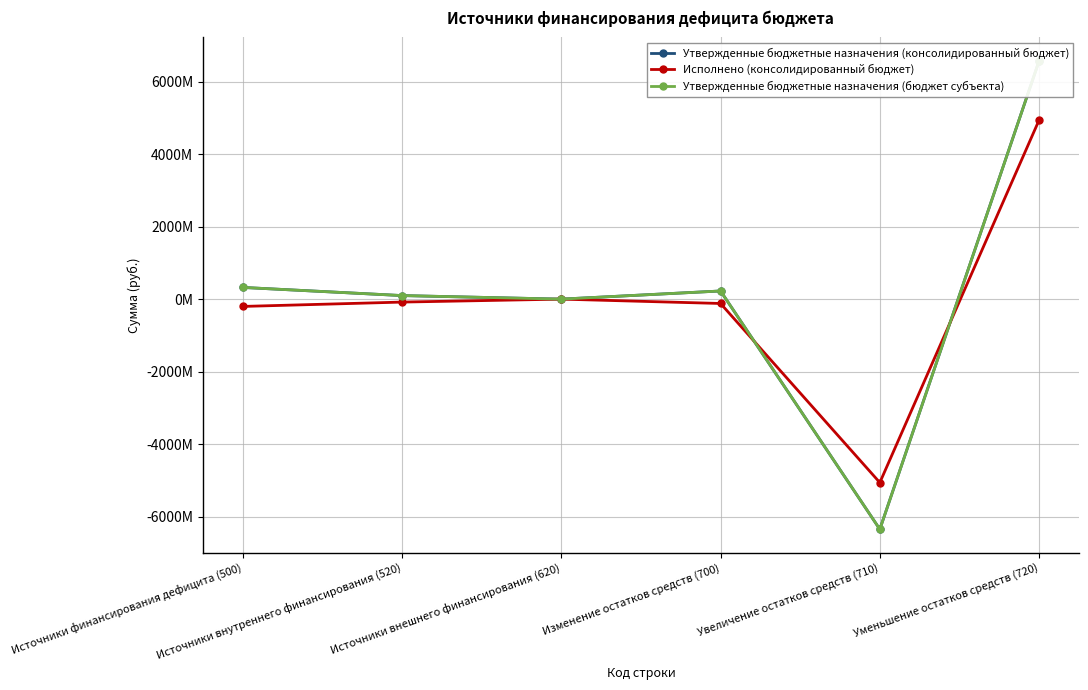

Reading left to right, list all the values displayed in this chart.

Утвержденные бюджетные назначения (консолидированный бюджет): Источники финансирования дефицита (500)=323158507.4	Источники внутреннего финансирования (520)=98172900.0	Источники внешнего финансирования (620)=0.0	Изменение остатков средств (700)=224985607.4	Увеличение остатков средств (710)=-6351196392.6	Уменьшение остатков средств (720)=6576182000.0
Исполнено (консолидированный бюджет): Источники финансирования дефицита (500)=-201522098.2	Источники внутреннего финансирования (520)=-81562800.0	Источники внешнего финансирования (620)=0.0	Изменение остатков средств (700)=-119959298.2	Увеличение остатков средств (710)=-5062634477.0	Уменьшение остатков средств (720)=4942675178.9
Утвержденные бюджетные назначения (бюджет субъекта): Источники финансирования дефицита (500)=323158507.4	Источники внутреннего финансирования (520)=98172900.0	Источники внешнего финансирования (620)=0.0	Изменение остатков средств (700)=224985607.4	Увеличение остатков средств (710)=-6351196392.6	Уменьшение остатков средств (720)=6576182000.0